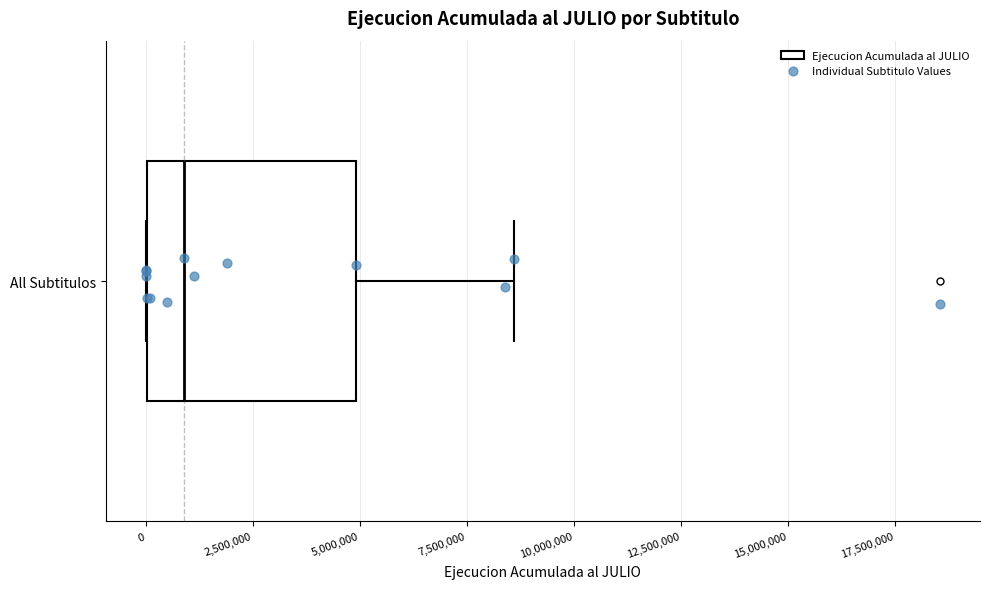

Transcribe this box plot: give where the median line is, the range the box spans, and where the two whiskers end, as read against the x-axis. The values are not printed on the chart, so give them approximately, as read against the axis.

median 1000000, box 0 to 5000000, whiskers 0 to 8500000